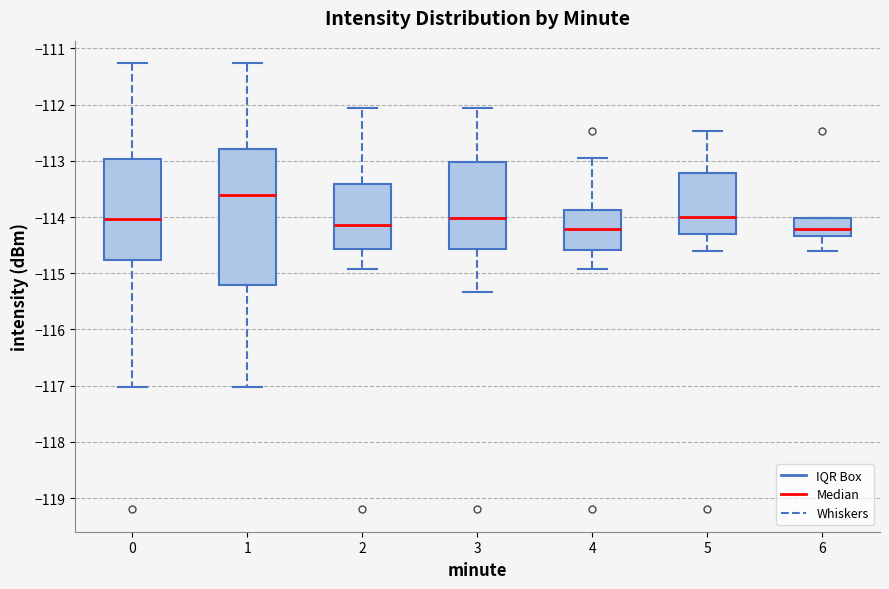

Reading left to right, read every box against the y-axis: the position of its median line, the range the box covers, and the ends of its whiskers. The values are not printed on the chart, so give them approximately, as read against the axis.

0: median -114.0, box -114.8 to -113.0, whiskers -117.0 to -111.3
1: median -113.6, box -115.2 to -112.8, whiskers -117.0 to -111.3
2: median -114.1, box -114.6 to -113.4, whiskers -114.9 to -112.1
3: median -114.0, box -114.6 to -113.0, whiskers -115.3 to -112.1
4: median -114.2, box -114.6 to -113.9, whiskers -114.9 to -112.9
5: median -114.0, box -114.3 to -113.2, whiskers -114.6 to -112.5
6: median -114.2, box -114.3 to -114.0, whiskers -114.6 to -114.0